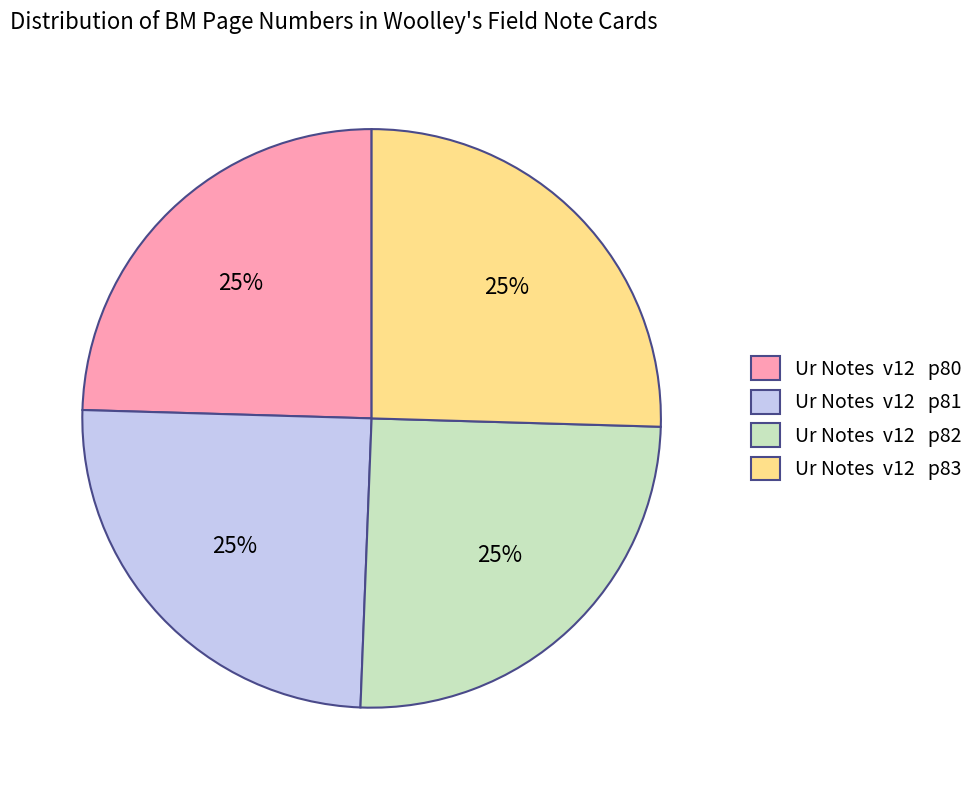

Is it true that Ur Notes v12 p81 is 25% of the pie?

True